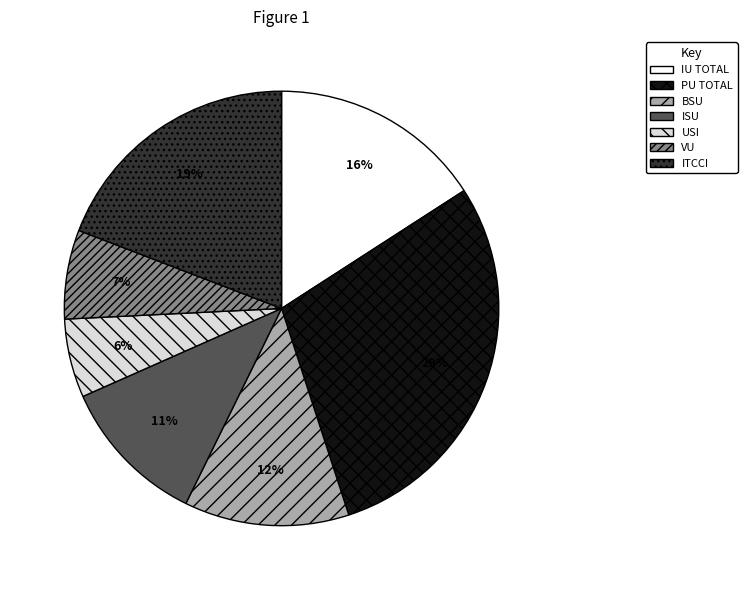

The BSU slice represents 17% of the pie. True or false?

False